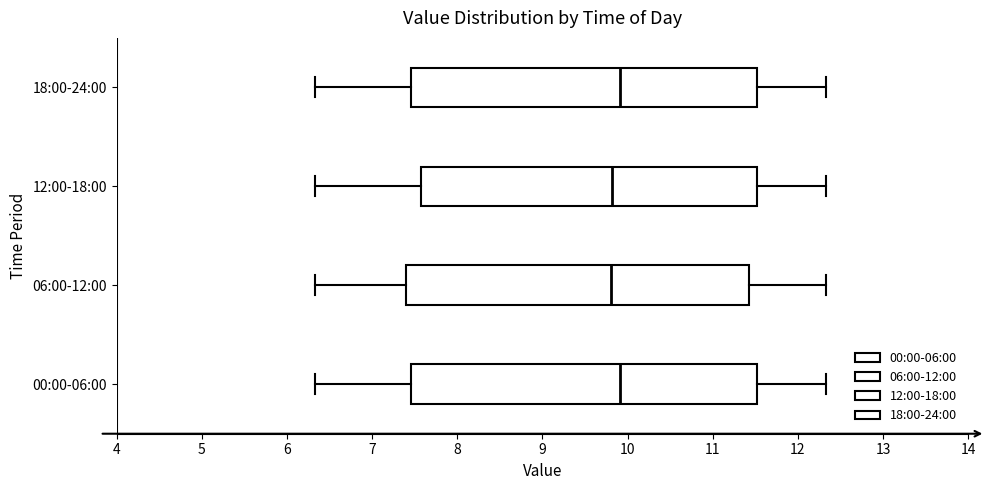

Reading bottom to top, read every box against the x-axis: the position of its median line, the range the box covers, and the ends of its whiskers. The values are not printed on the chart, so give them approximately, as read against the axis.

00:00-06:00: median 9.9, box 7.5 to 11.5, whiskers 6.3 to 12.3
06:00-12:00: median 9.8, box 7.4 to 11.4, whiskers 6.3 to 12.3
12:00-18:00: median 9.8, box 7.6 to 11.5, whiskers 6.3 to 12.3
18:00-24:00: median 9.9, box 7.5 to 11.5, whiskers 6.3 to 12.3